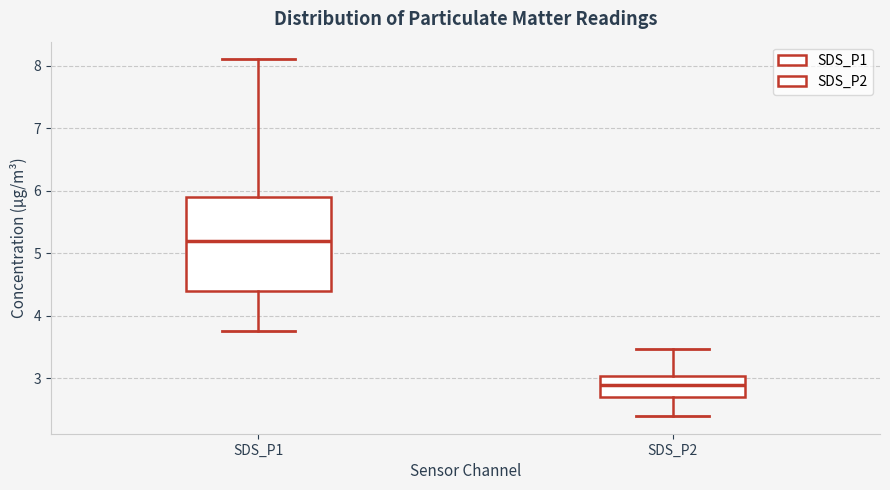

Where is the lower edge of the box for SDS_P1 on the y-axis? The values are not printed on the chart, so give them approximately, as read against the axis.

4.4